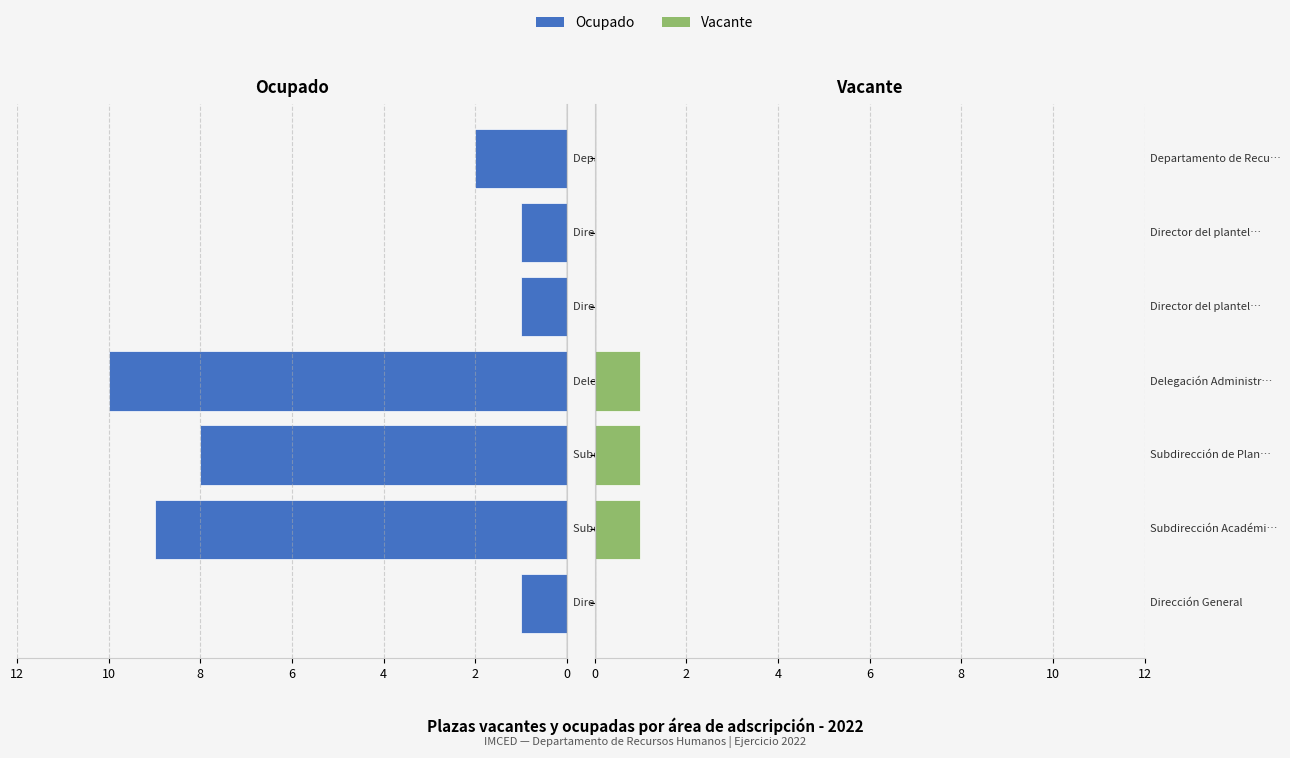

How many data points in Ocupado are above 2?

3